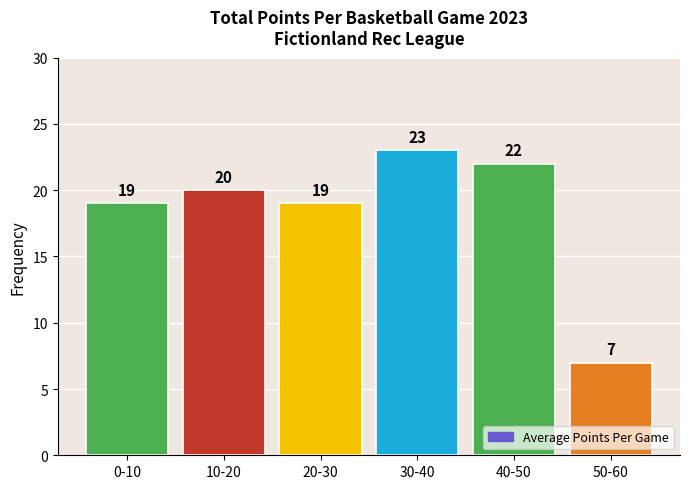

Reading right to left, what are all the values shown in this chart?

50-60=7	40-50=22	30-40=23	20-30=19	10-20=20	0-10=19